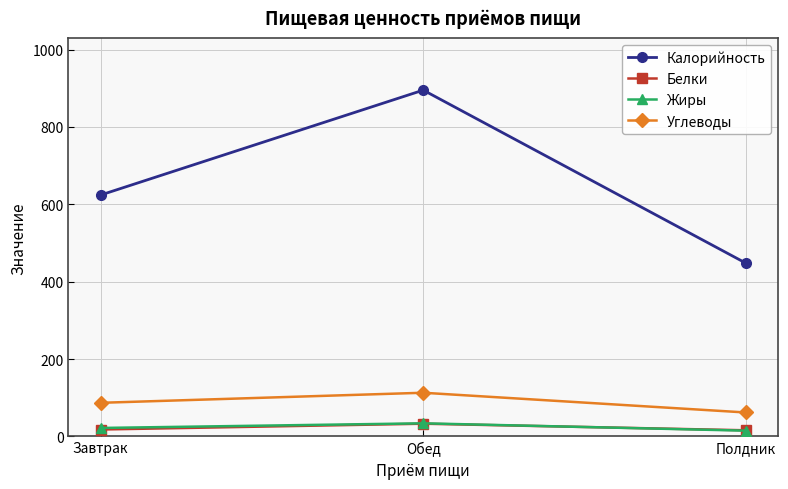

What is the total value across all series at Завтрак?

751